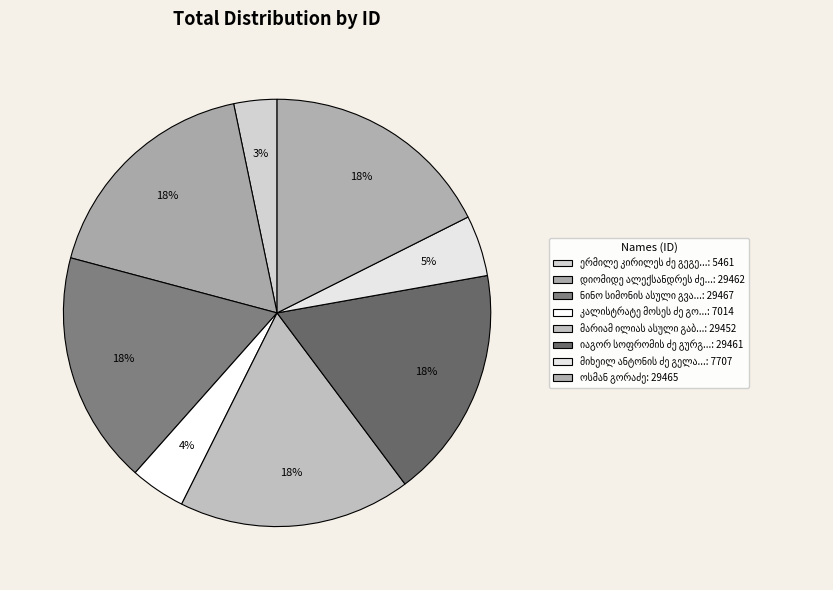

Is the sum of დიომიდე ალექსანდრეს ძე გეგიაძე and ოსმან გორაძე greater than half?

No